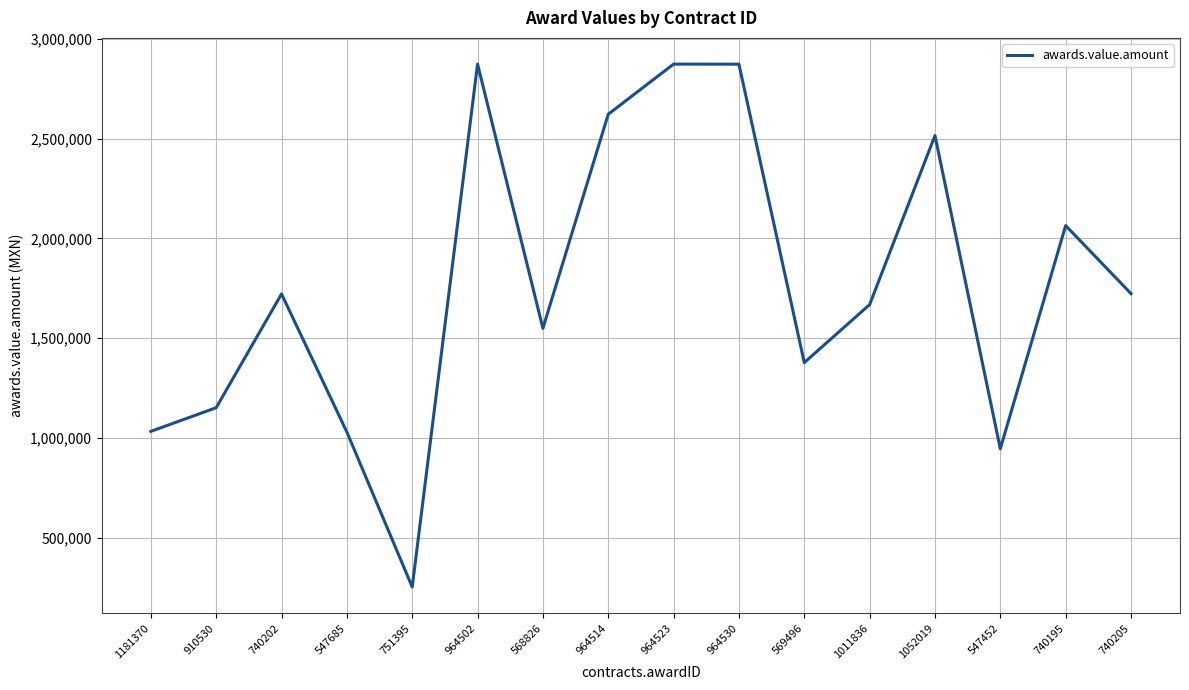

What is the difference between the maximum and minimum values?

2619790.1